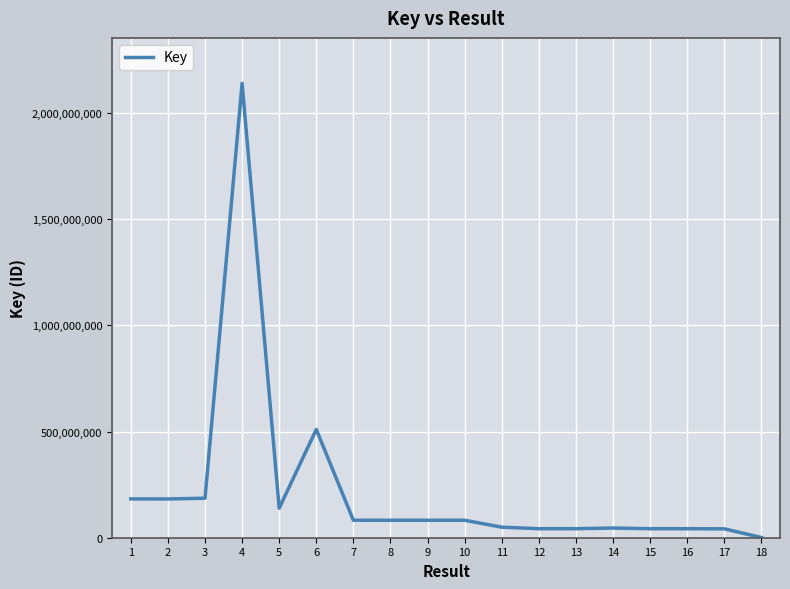

Approximately how many times larger is the value at 1 compared to 8?

2.2